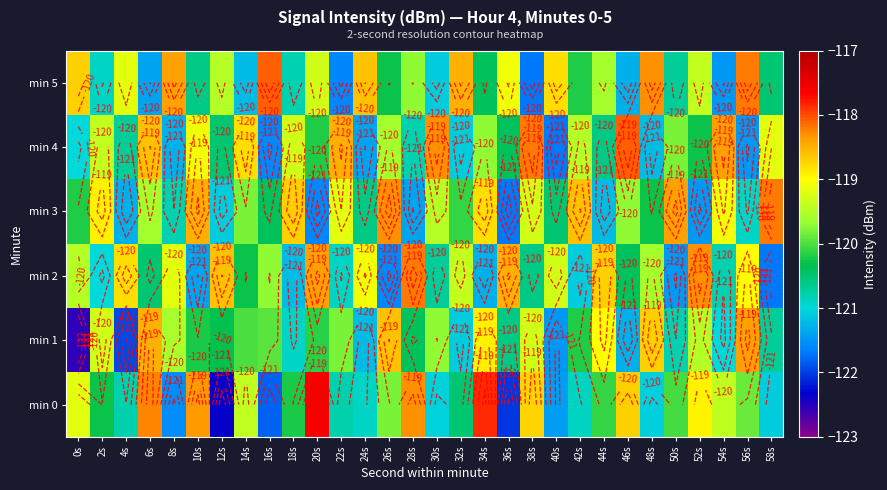

At which category is the sum across all series the highest?

6s